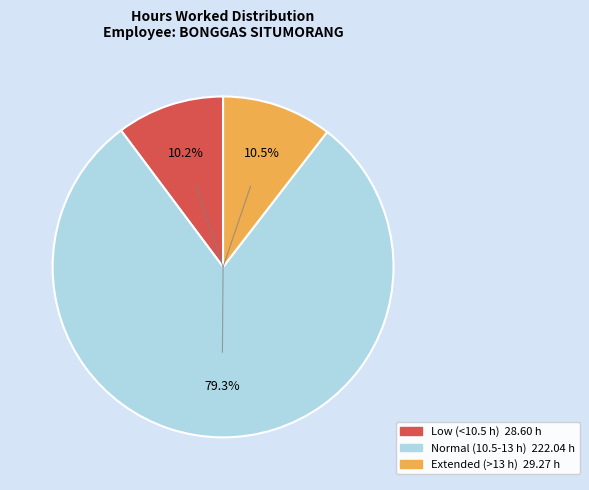

How many segments does this pie chart have?

3